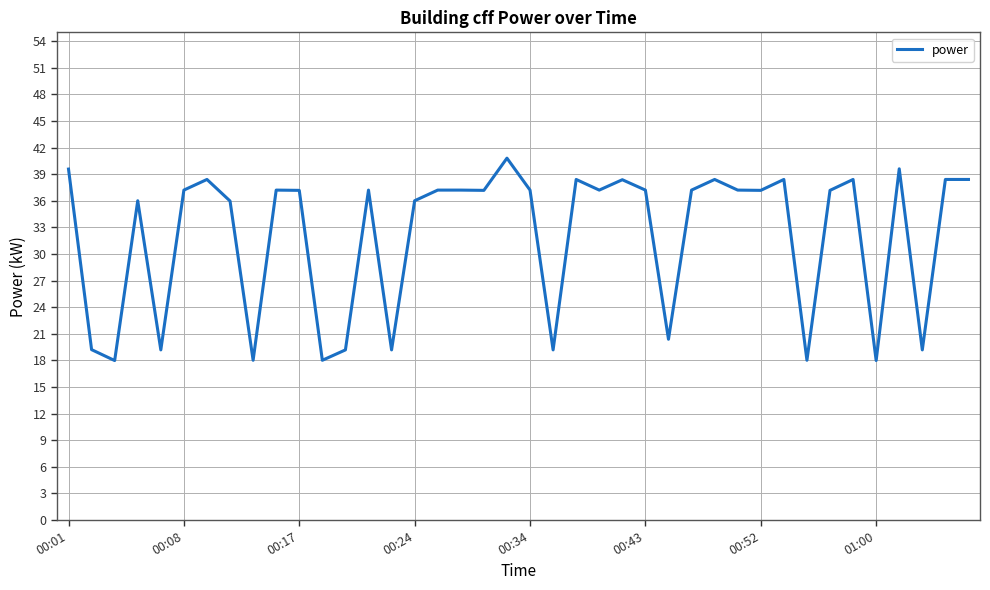

What is the difference between the maximum and minimum values?

22.8